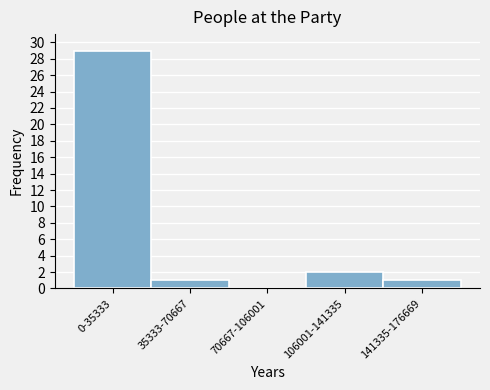

Reading right to left, transcribe all the data shown in this chart.

141335-176669=1	106001-141335=2	70667-106001=0	35333-70667=1	0-35333=29